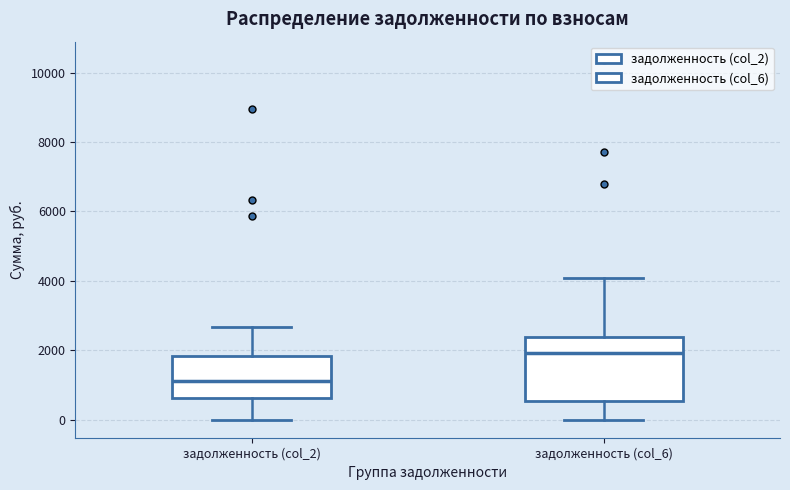

Which box has the highest median line?

задолженность (col_6)